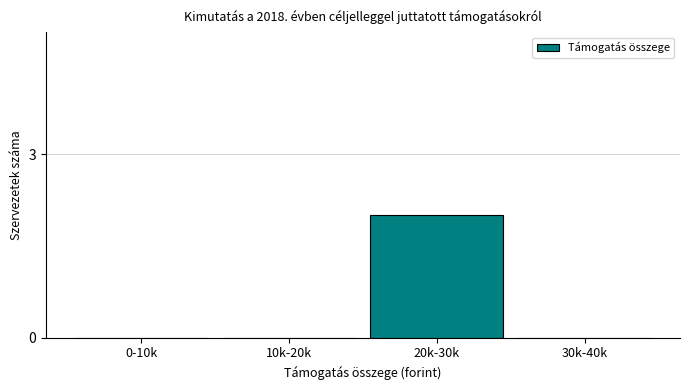

Reading left to right, what are all the values shown in this chart?

0-10k=0	10k-20k=0	20k-30k=2	30k-40k=0